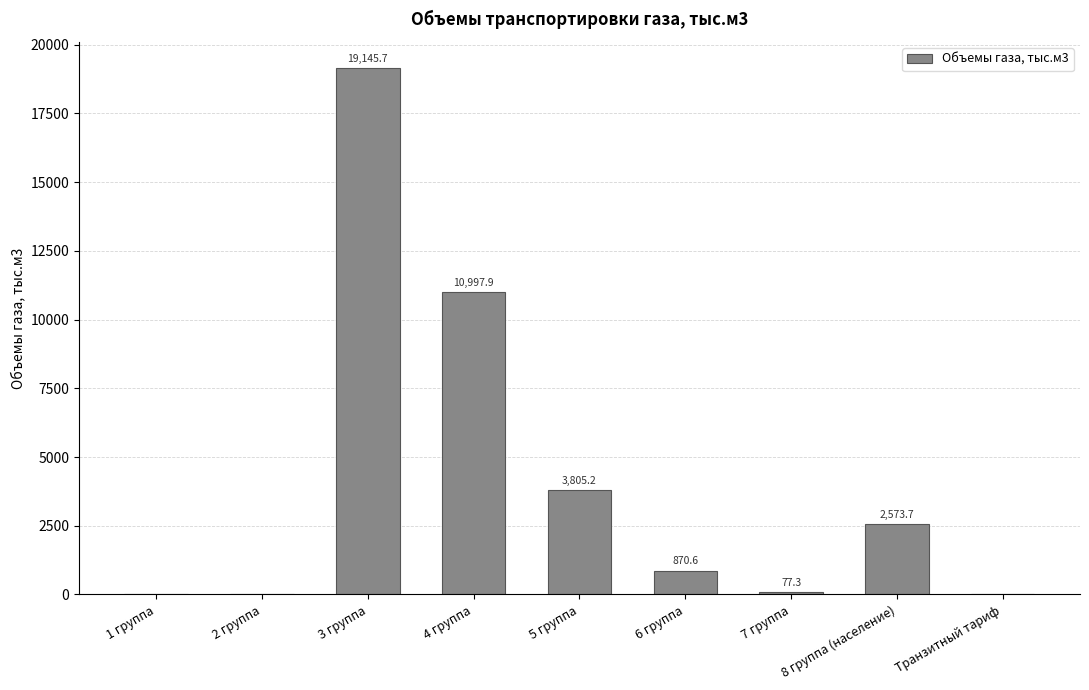

Is it true that the value at 3 группа is 19145.7?

True